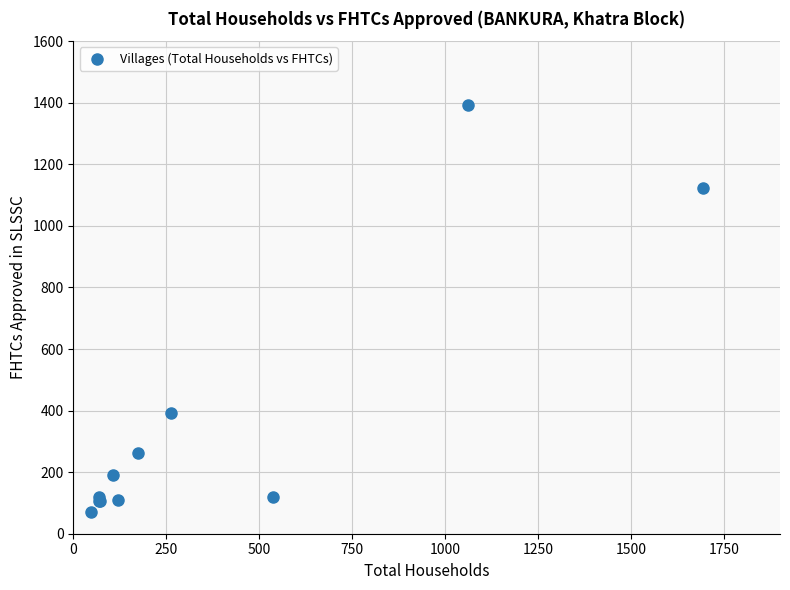

What Y value in the scatter plot is closest to 732?

392